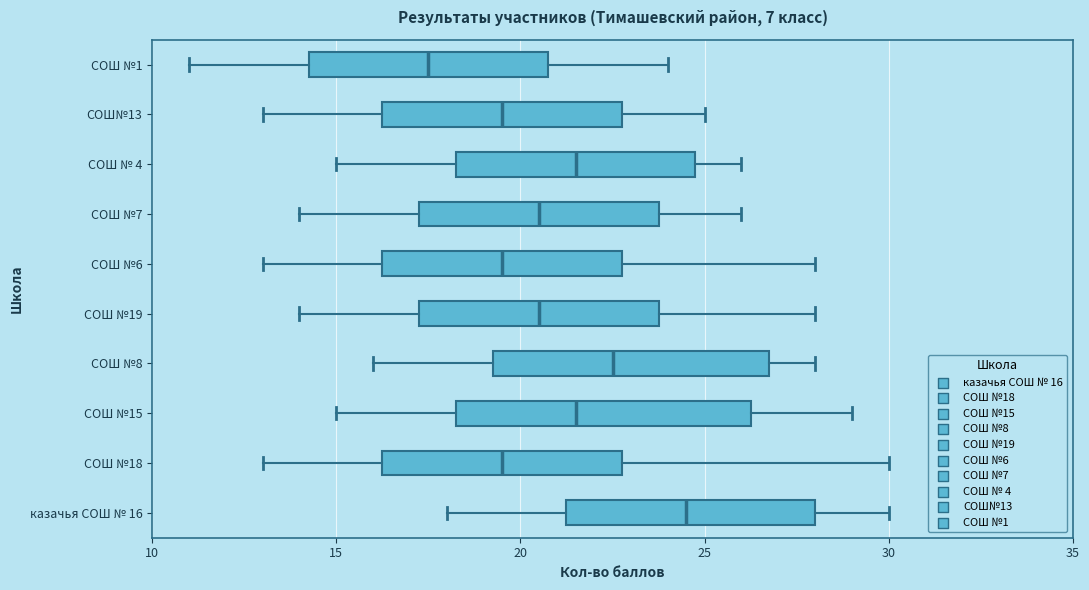

Reading bottom to top, transcribe this box plot: for each box, give where its median line is, the range the box spans, and where its two whiskers end, as read against the x-axis. The values are not printed on the chart, so give them approximately, as read against the axis.

казачья СОШ № 16: median 24.5, box 21.5 to 28.0, whiskers 18.0 to 30.0
СОШ №18: median 19.5, box 16.5 to 23.0, whiskers 13.0 to 30.0
СОШ №15: median 21.5, box 18.5 to 26.5, whiskers 15.0 to 29.0
СОШ №8: median 22.5, box 19.5 to 27.0, whiskers 16.0 to 28.0
СОШ №19: median 20.5, box 17.5 to 24.0, whiskers 14.0 to 28.0
СОШ №6: median 19.5, box 16.5 to 23.0, whiskers 13.0 to 28.0
СОШ №7: median 20.5, box 17.5 to 24.0, whiskers 14.0 to 26.0
СОШ № 4: median 21.5, box 18.5 to 25.0, whiskers 15.0 to 26.0
СОШ№13: median 19.5, box 16.5 to 23.0, whiskers 13.0 to 25.0
СОШ №1: median 17.5, box 14.5 to 21.0, whiskers 11.0 to 24.0